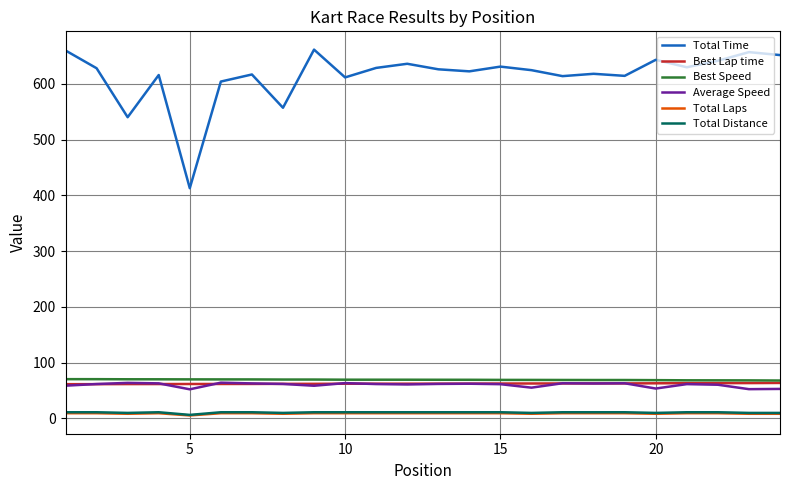

What is the minimum value for Average Speed?

51.9